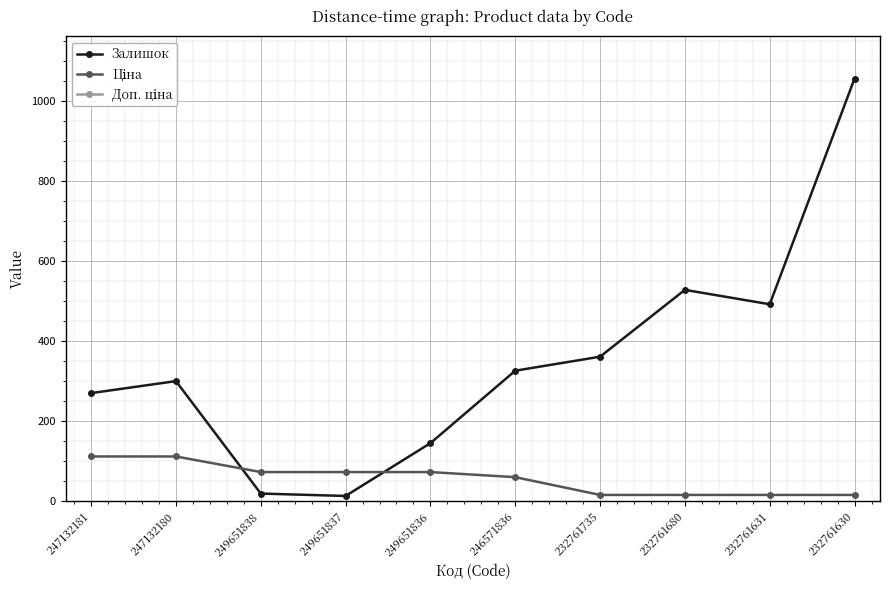

Reading left to right, extract all data points from this chart.

Залишок: 270.0	300.0	19.0	13.0	145.0	326.0	361.0	528.0	492.0	1056.0
Ціна: 111.7	111.7	72.7	72.7	72.7	60.0	15.6	15.6	15.6	15.6
Доп. ціна: 11169.0	11169.0	16366.5	16366.5	16366.5	13493.2	3508.0	3508.0	3508.0	3508.0